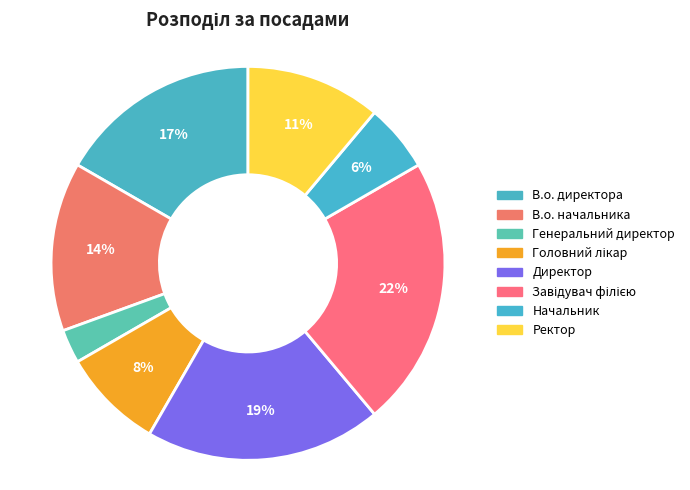

Count the number of slices in the pie.

8